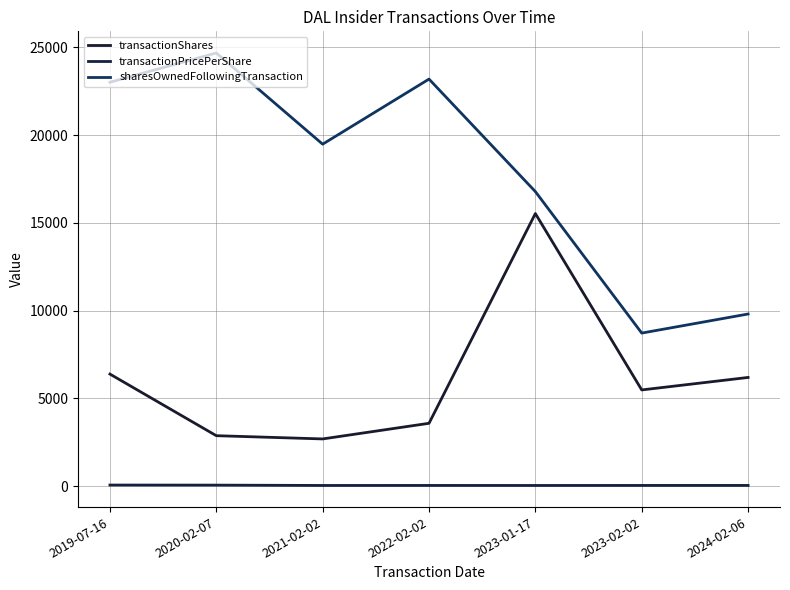

What is the highest value of the transactionShares series?

15529.0